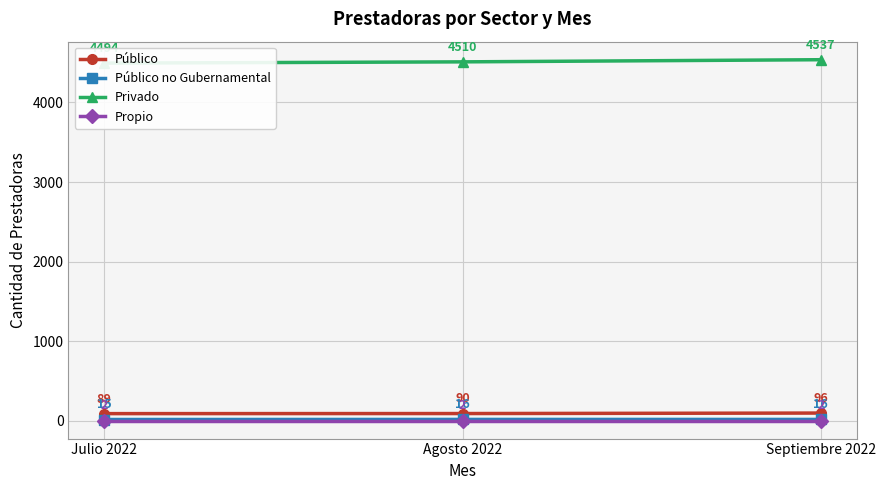

Is it true that Público equals 141 at Julio 2022?

False